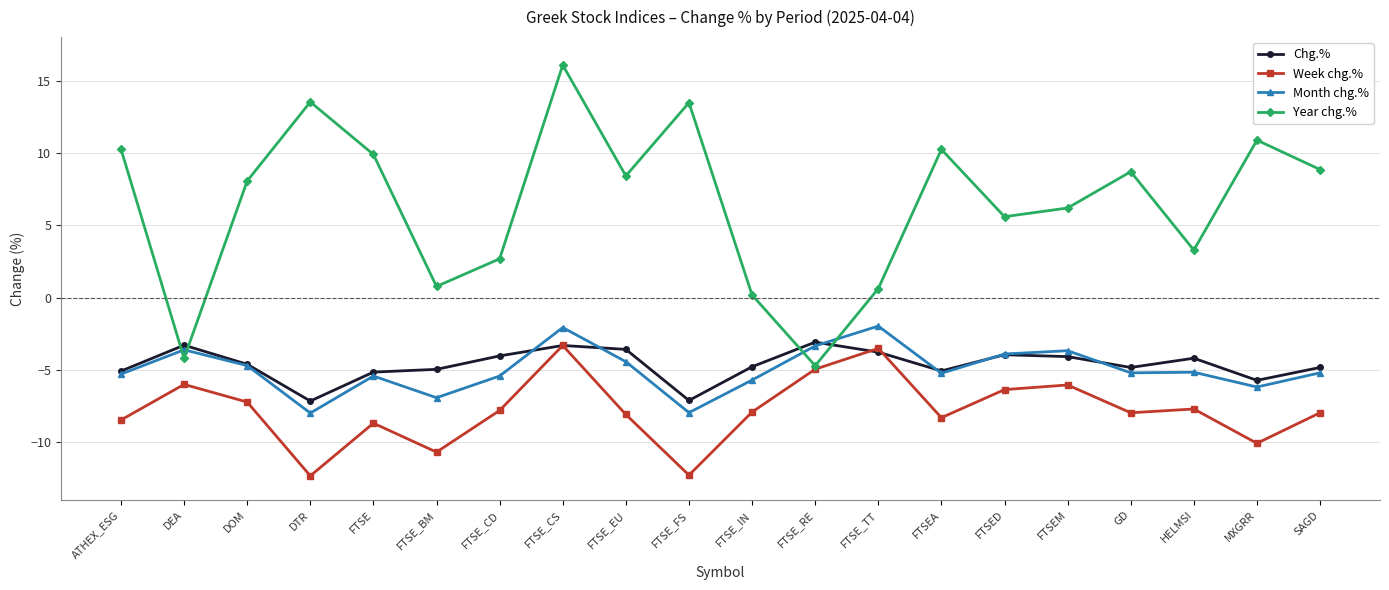

What is the smallest value displayed?

-12.3